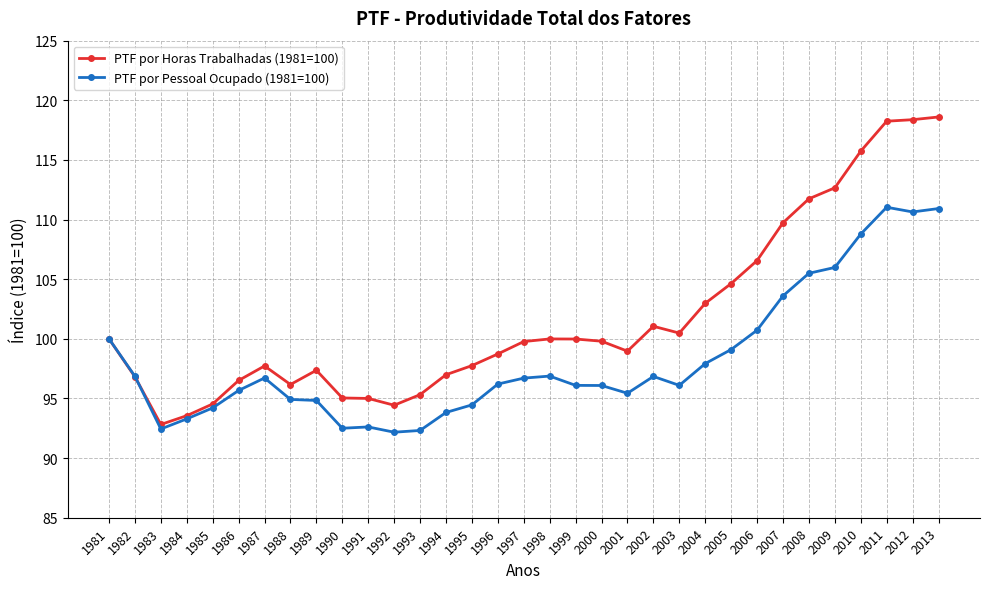

What is the sum of the PTF por Pessoal Ocupado (1981=100) values at 1984 and 1995?

187.7